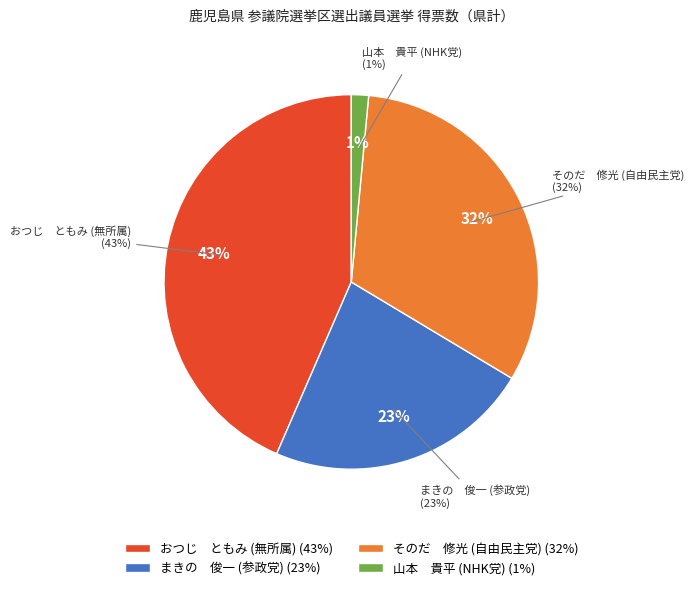

The おつじ　ともみ (無所属) slice represents 38% of the pie. True or false?

False